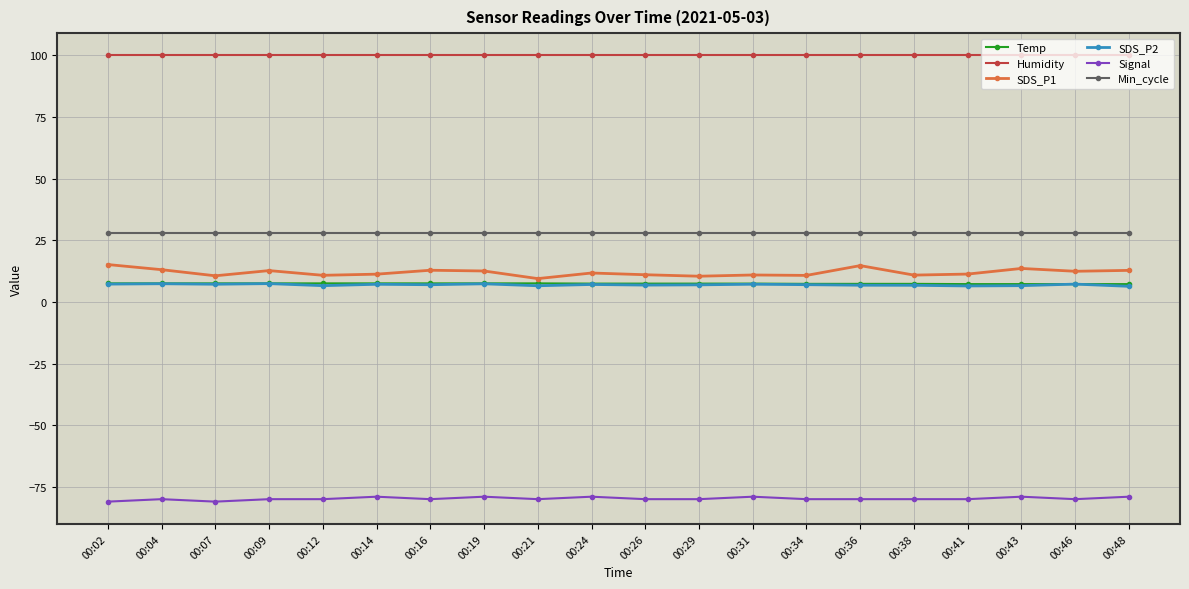

What is the smallest value displayed?

-81.0